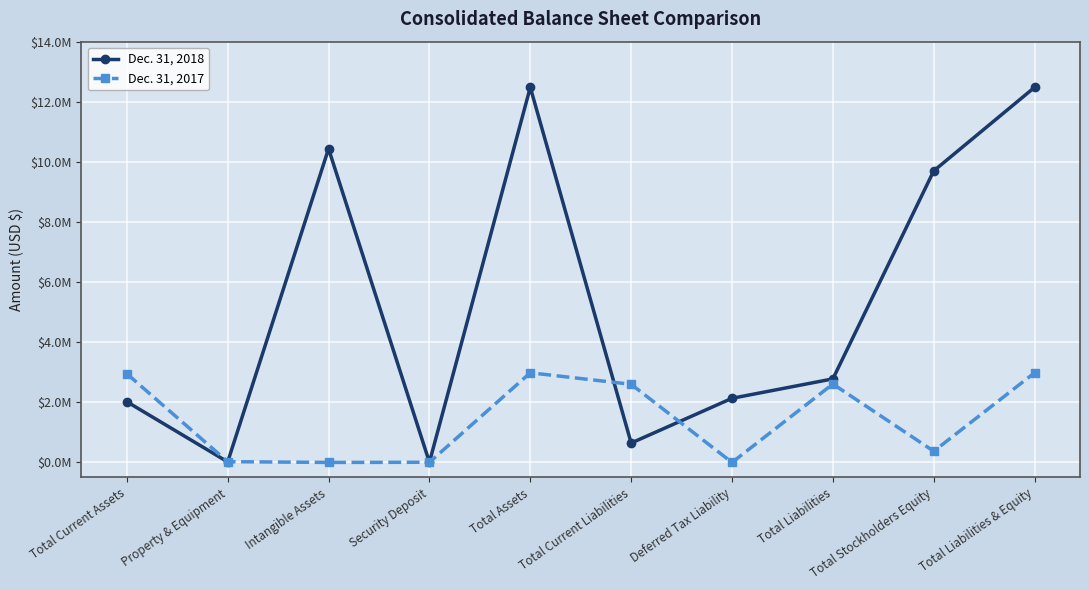

What is the spread (max minus min) of values at Total Stockholders Equity?

9327854